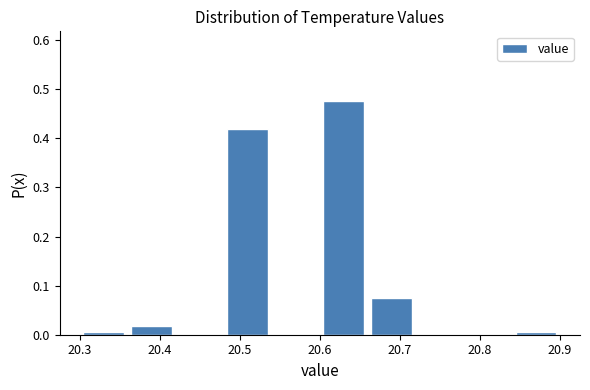

Which range on the x-axis has the tallest bar?

20.60 to 20.66